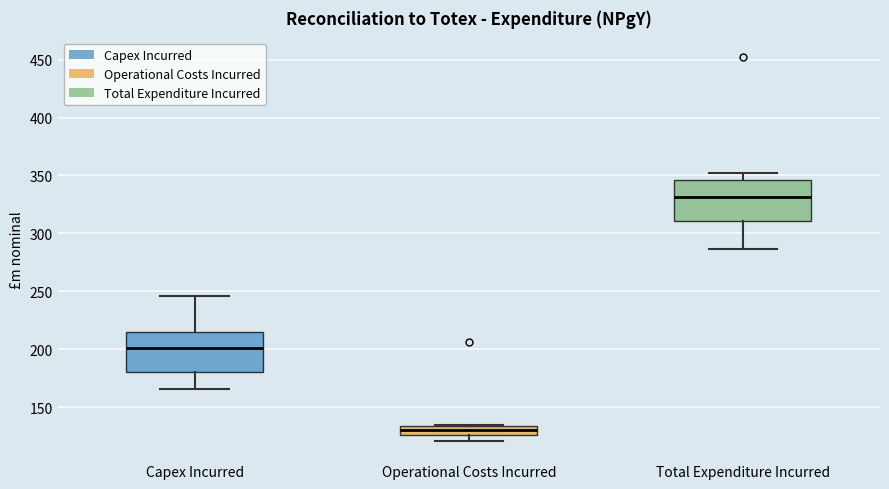

Where does the median line of the box for Total Expenditure Incurred sit on the y-axis? The values are not printed on the chart, so give them approximately, as read against the axis.

330